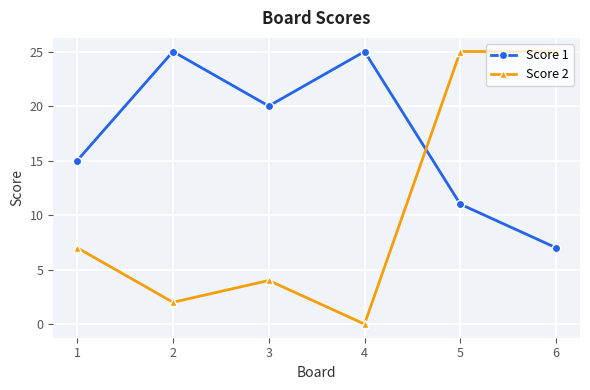

Is the value of Score 1 at 1 greater than the value of Score 2 at 3?

Yes